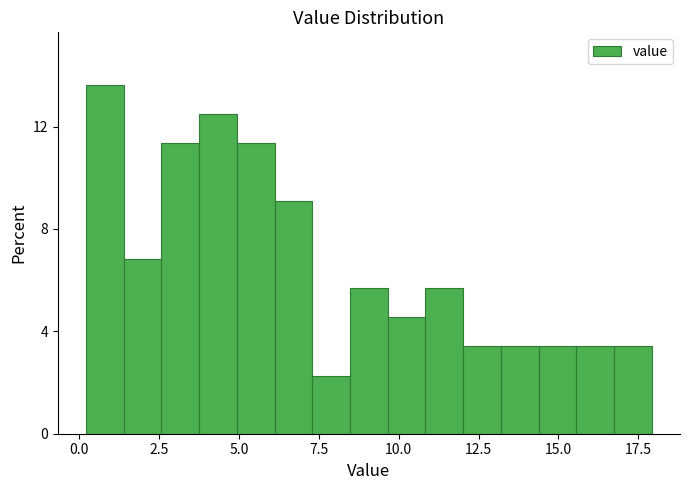

Read against the x-axis, roughly where is the centre of the tallest bar?

1.0